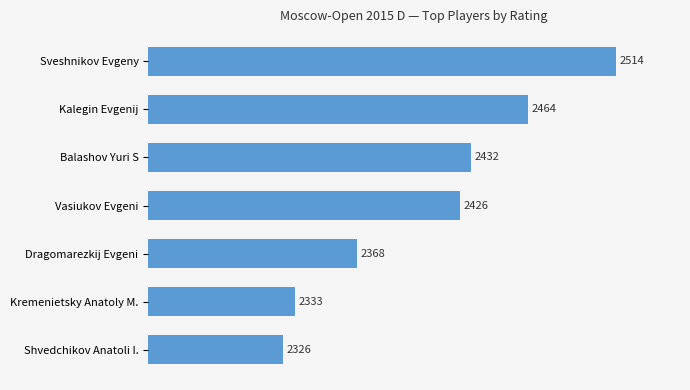

Reading bottom to top, list all the values displayed in this chart.

Shvedchikov Anatoli I.=2326	Kremenietsky Anatoly M.=2333	Dragomarezkij Evgeni=2368	Vasiukov Evgeni=2426	Balashov Yuri S=2432	Kalegin Evgenij=2464	Sveshnikov Evgeny=2514